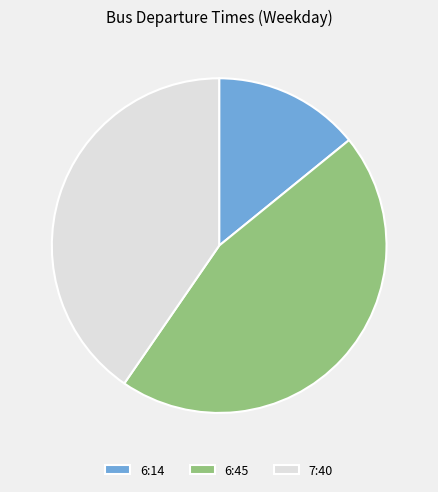

Does any single category account for the majority?

No